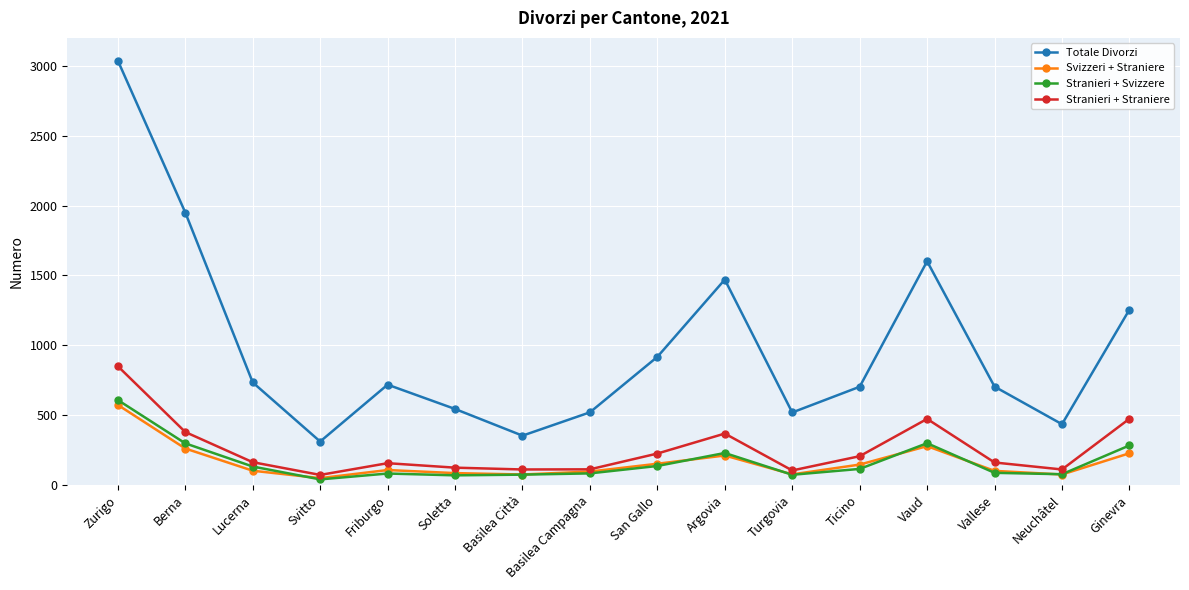

True or false: Stranieri + Svizzere and Totale Divorzi cross at least once.

False